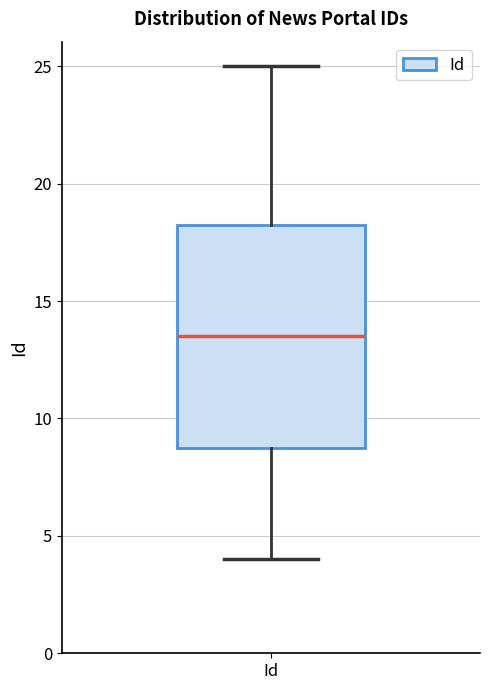

Transcribe this box plot: give where the median line is, the range the box spans, and where the two whiskers end, as read against the y-axis. The values are not printed on the chart, so give them approximately, as read against the axis.

median 13.5, box 9.0 to 18.5, whiskers 4.0 to 25.0